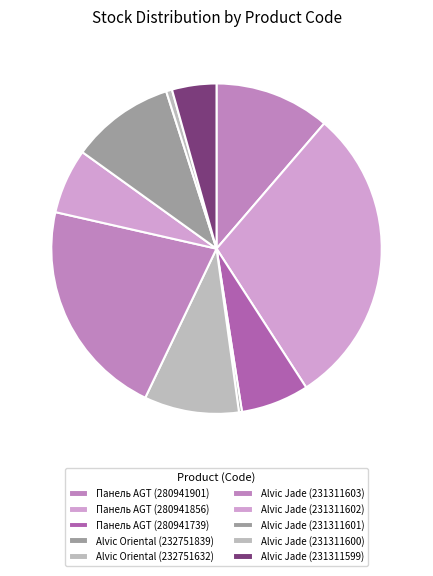

To the nearest percent, what percentage of the pie is Alvic Jade (231311601)?

10%